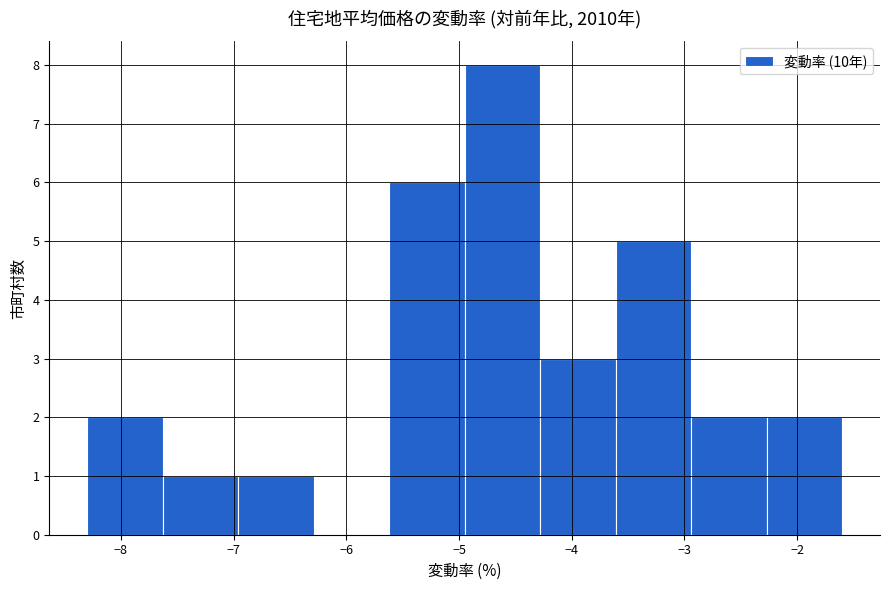

Reading left to right, transcribe this chart: for each bar, give the range it covers on the x-axis and its height. Neither the bar edges nor the heights are printed on the chart, so give them approximately, as read against the axes.

-8.30 to -7.63: 2
-7.63 to -6.96: 1
-6.96 to -6.29: 1
-6.29 to -5.62: 0
-5.62 to -4.95: 6
-4.95 to -4.28: 8
-4.28 to -3.61: 3
-3.61 to -2.94: 5
-2.94 to -2.27: 2
-2.27 to -1.60: 2